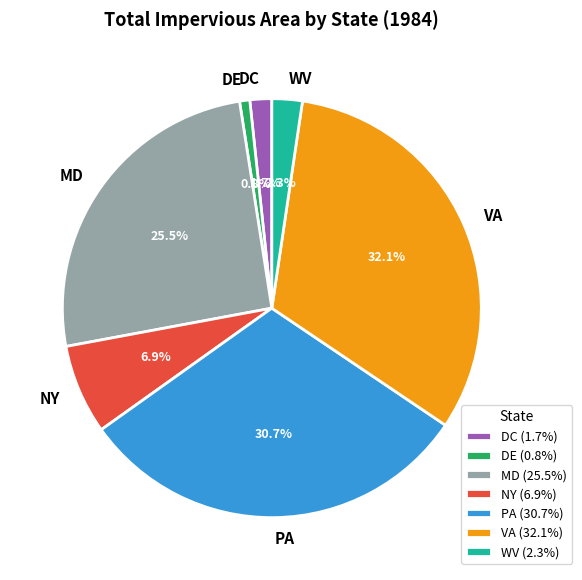

Is there a majority slice in this chart?

No